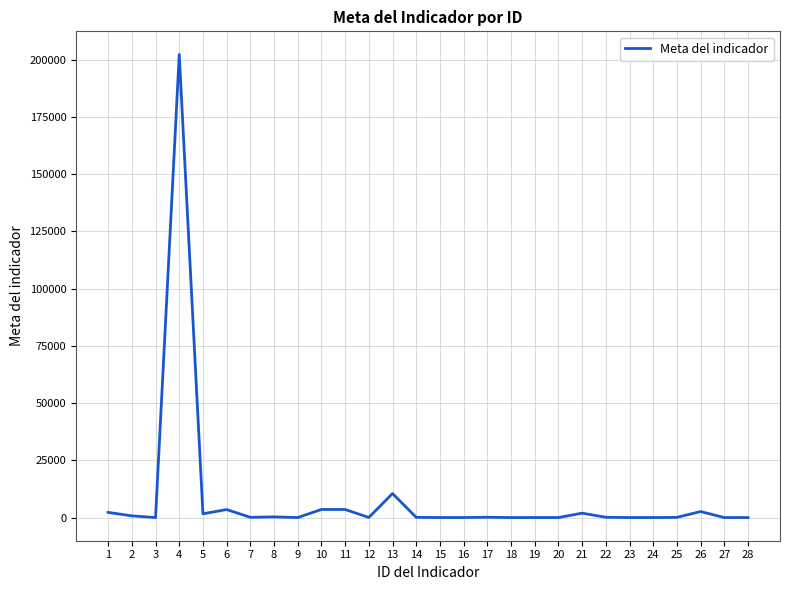

What is the maximum value shown in the chart?

202190